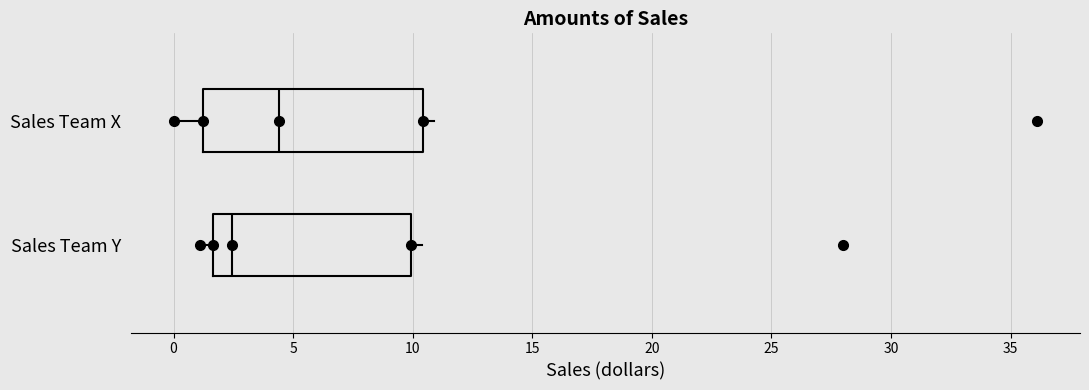

Comparing the boxes themselves (not the whiskers), which one is the widest?

Sales Team X